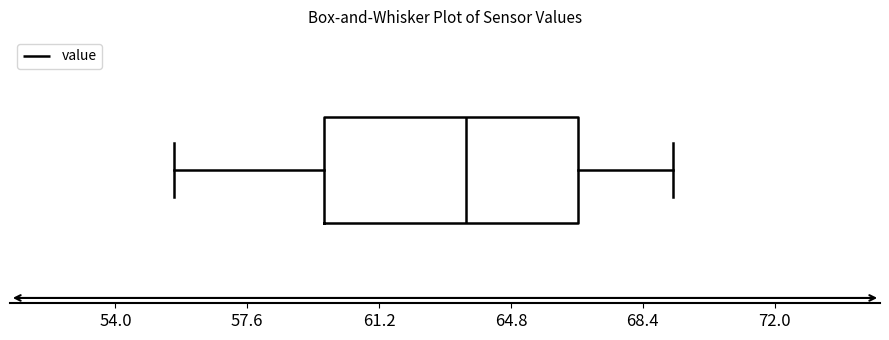

Transcribe this box plot: give where the median line is, the range the box spans, and where the two whiskers end, as read against the x-axis. The values are not printed on the chart, so give them approximately, as read against the axis.

median 63.5, box 59.5 to 66.5, whiskers 55.5 to 69.0